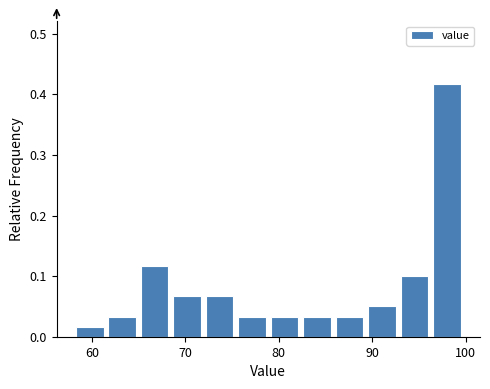

Around what value on the x-axis is the tallest bar? Give the approximate position of its centre, as read against the axis.

98